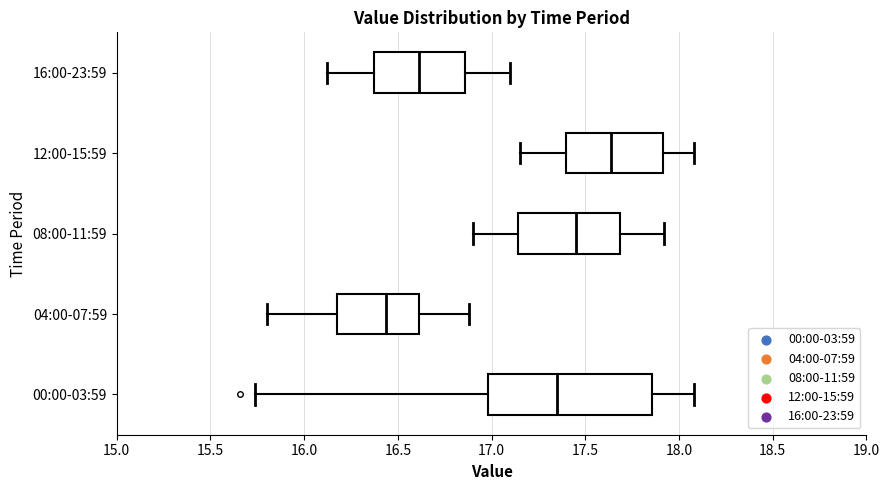

Reading bottom to top, transcribe this box plot: for each box, give where its median line is, the range the box spans, and where its two whiskers end, as read against the x-axis. The values are not printed on the chart, so give them approximately, as read against the axis.

00:00-03:59: median 17.35, box 17.00 to 17.85, whiskers 15.75 to 18.10
04:00-07:59: median 16.45, box 16.15 to 16.60, whiskers 15.80 to 16.90
08:00-11:59: median 17.45, box 17.15 to 17.70, whiskers 16.90 to 17.90
12:00-15:59: median 17.65, box 17.40 to 17.90, whiskers 17.15 to 18.10
16:00-23:59: median 16.60, box 16.35 to 16.85, whiskers 16.10 to 17.10